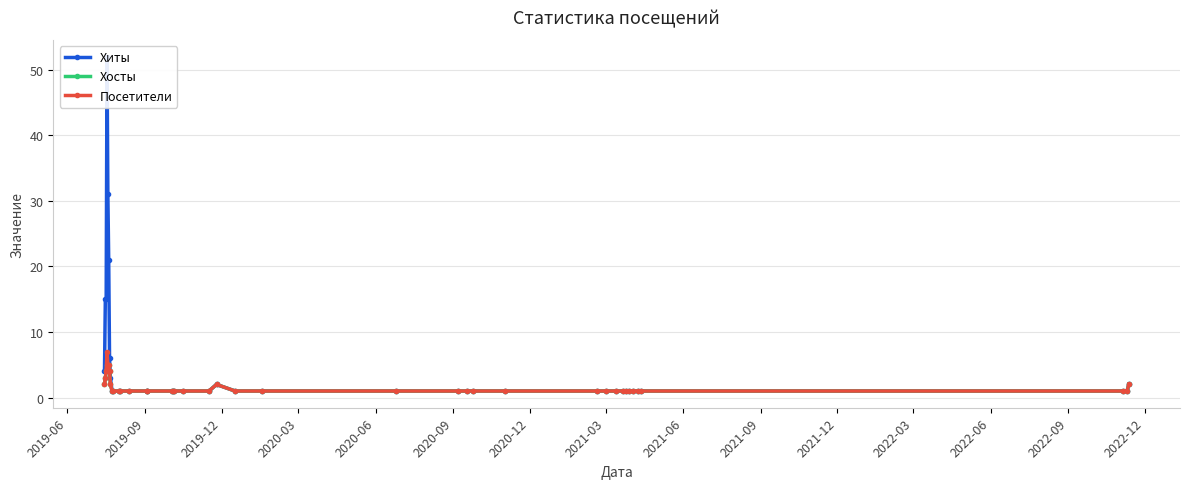

Reading left to right, transcribe all the data shown in this chart.

Хиты: 4	15	15	52	31	21	6	3	1	1	1	1	1	1	1	1	1	1	1	1	2	1	1	1	1	1	1	1	1	1	1	1	1	1	1	1	1	1	1	2
Хосты: 2	3	4	5	5	5	4	2	1	1	1	1	1	1	1	1	1	1	1	1	2	1	1	1	1	1	1	1	1	1	1	1	1	1	1	1	1	1	1	2
Посетители: 2	3	4	7	5	5	4	2	1	1	1	1	1	1	1	1	1	1	1	1	2	1	1	1	1	1	1	1	1	1	1	1	1	1	1	1	1	1	1	2